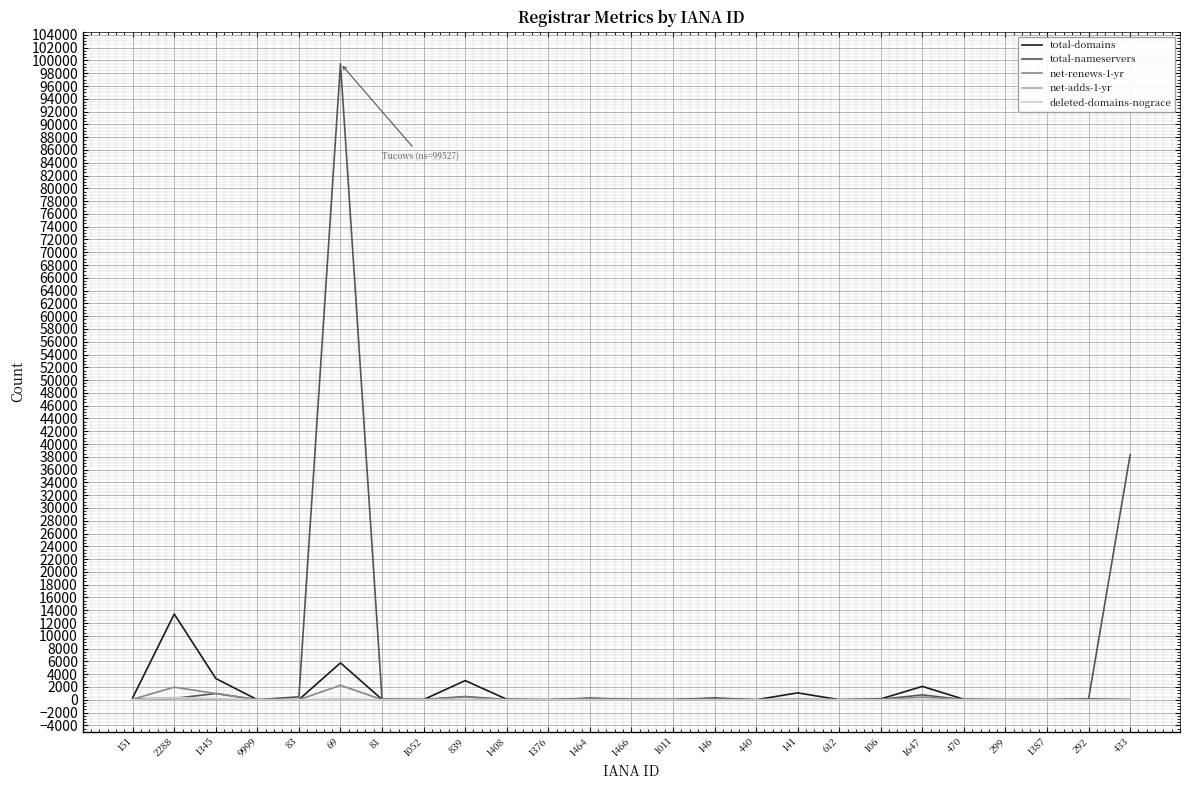

Count the number of categories in the chart.

25